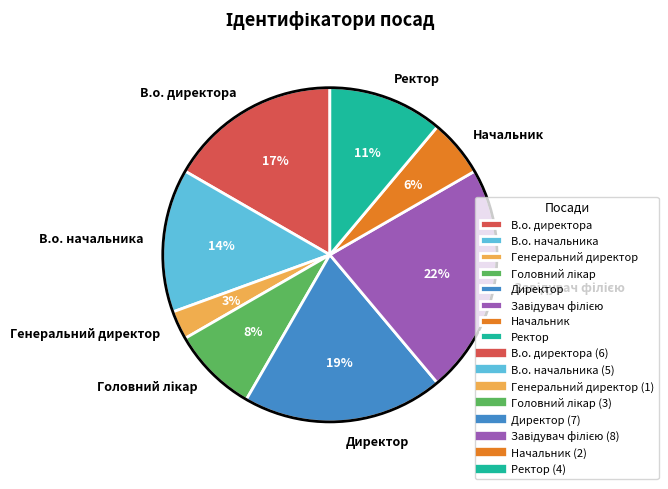

The Директор slice represents 19% of the pie. True or false?

True